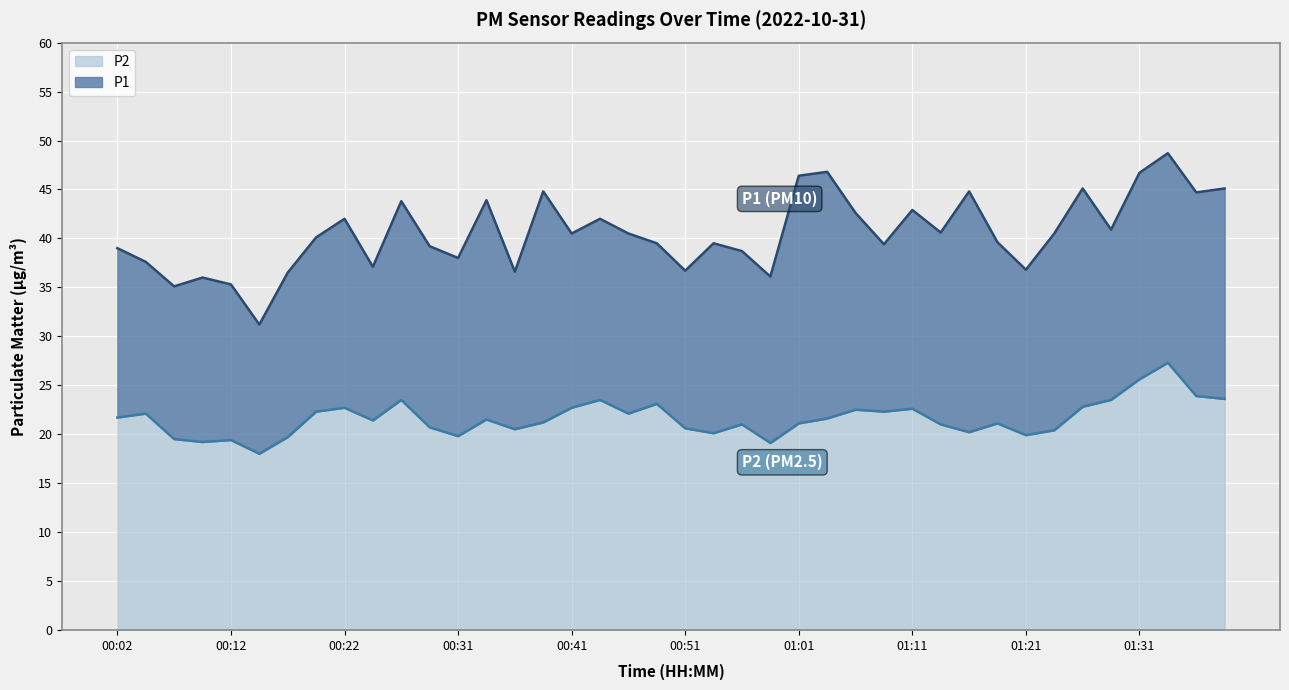

Which category has the lowest value in the P2 series?

00:14